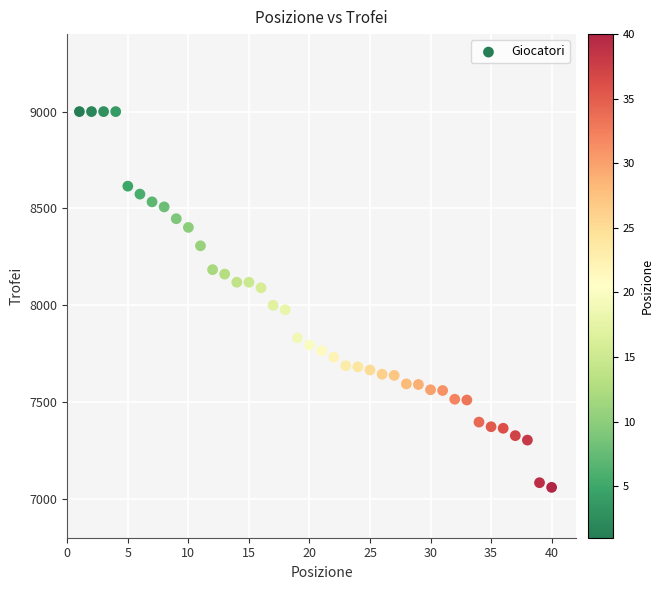

What is the range of X values (max minus min)?

39